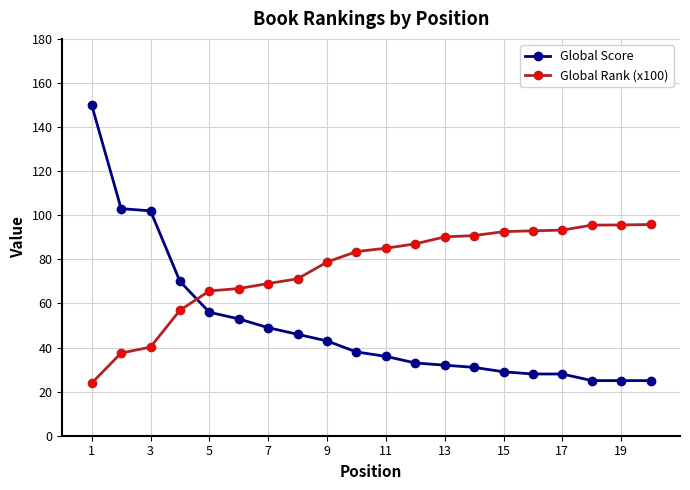

What is the difference between the second highest and minimum values in the Global Score series?

78.0